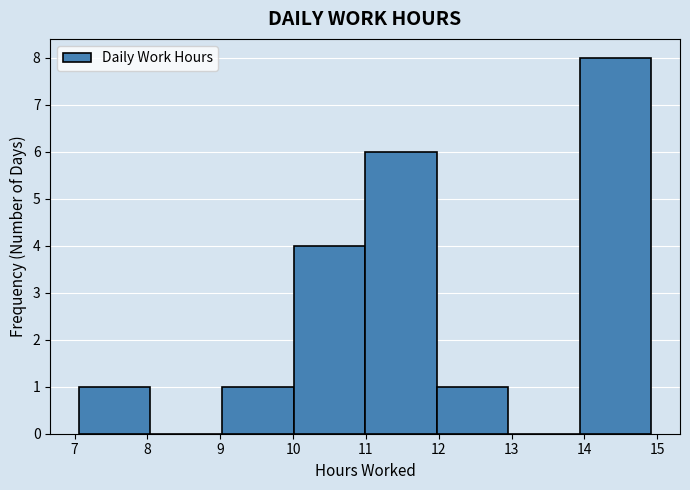

Reading left to right, transcribe this chart: for each bar, give the range it covers on the x-axis and its height. Neither the bar edges nor the heights are printed on the chart, so give them approximately, as read against the axes.

7.1 to 8.0: 1
8.0 to 9.0: 0
9.0 to 10.0: 1
10.0 to 11.0: 4
11.0 to 12.0: 6
12.0 to 13.0: 1
13.0 to 13.9: 0
13.9 to 14.9: 8